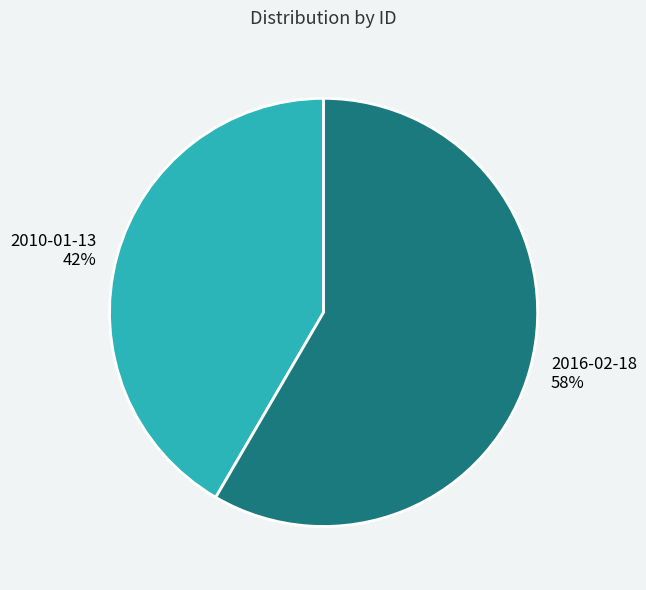

Rank the categories by value from lowest to highest.

2010-01-13, 2016-02-18